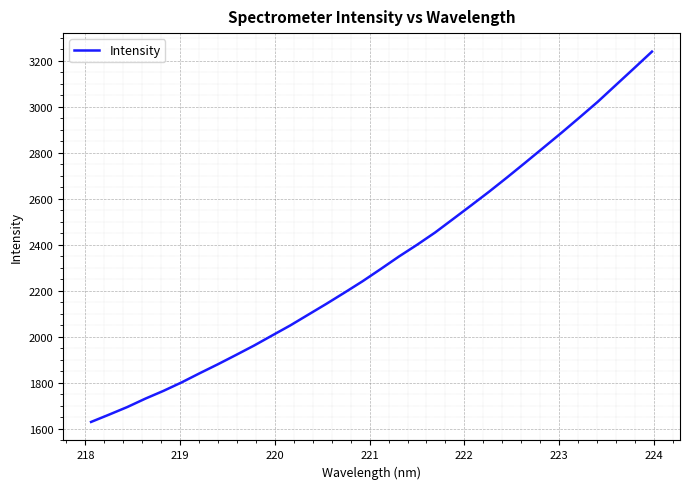

What is the greatest value displayed?

3239.9